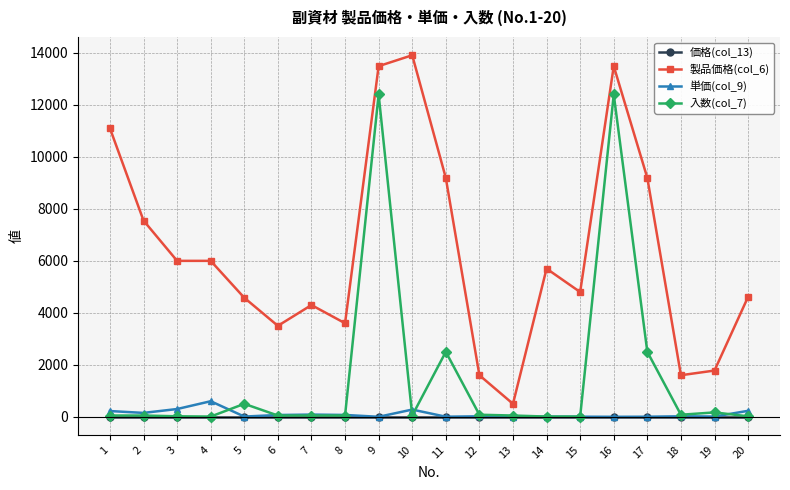

Which series has the largest total across all categories?

製品価格(col_6)